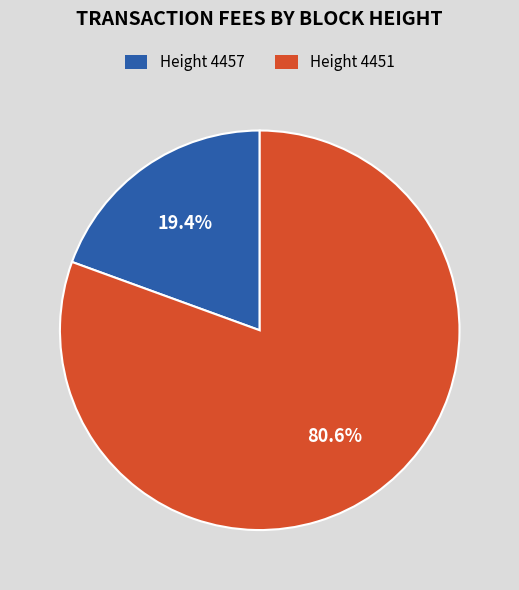

What is the total percentage of Height 4457 and Height 4451?

100.0%